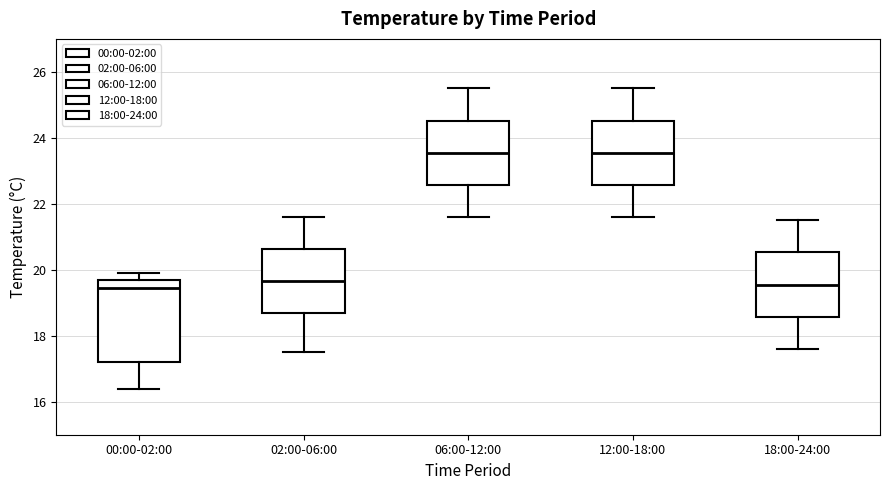

Reading left to right, transcribe this box plot: for each box, give where its median line is, the range the box spans, and where its two whiskers end, as read against the y-axis. The values are not printed on the chart, so give them approximately, as read against the axis.

00:00-02:00: median 19.4, box 17.2 to 19.8, whiskers 16.4 to 20.0
02:00-06:00: median 19.6, box 18.6 to 20.6, whiskers 17.6 to 21.6
06:00-12:00: median 23.6, box 22.6 to 24.6, whiskers 21.6 to 25.6
12:00-18:00: median 23.6, box 22.6 to 24.6, whiskers 21.6 to 25.6
18:00-24:00: median 19.6, box 18.6 to 20.6, whiskers 17.6 to 21.6